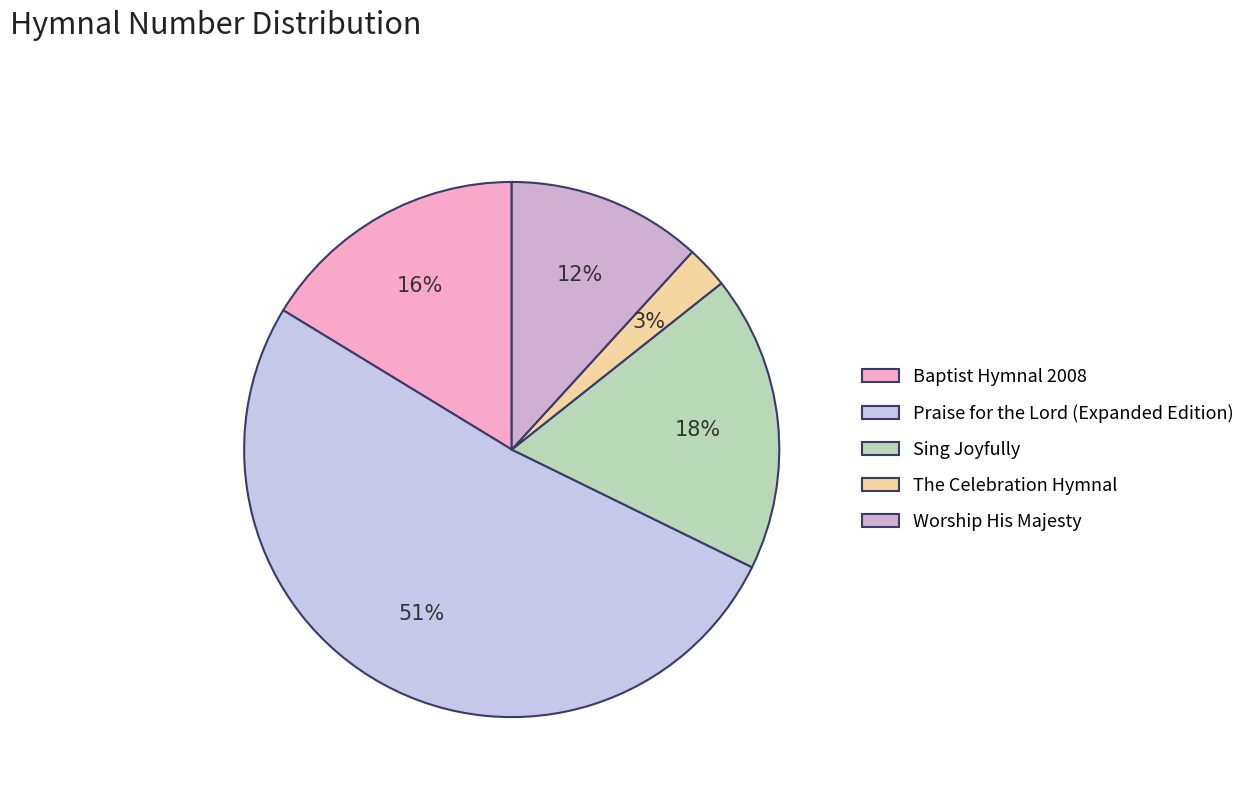

What percentage is the Praise for the Lord (Expanded Edition) slice, to the nearest percent?

51%